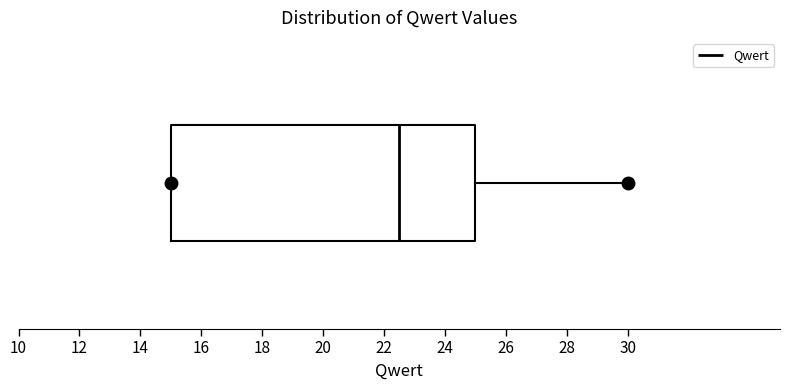

Where does the right whisker of the box end on the x-axis? The values are not printed on the chart, so give them approximately, as read against the axis.

30.0